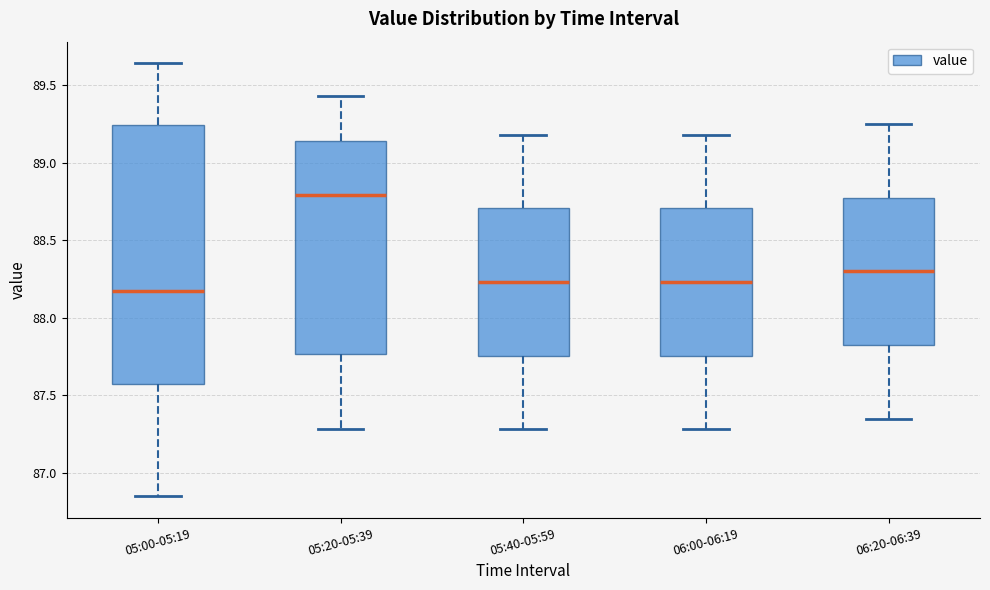

Where does the lower whisker of the box for 06:00-06:19 end on the y-axis? The values are not printed on the chart, so give them approximately, as read against the axis.

87.30